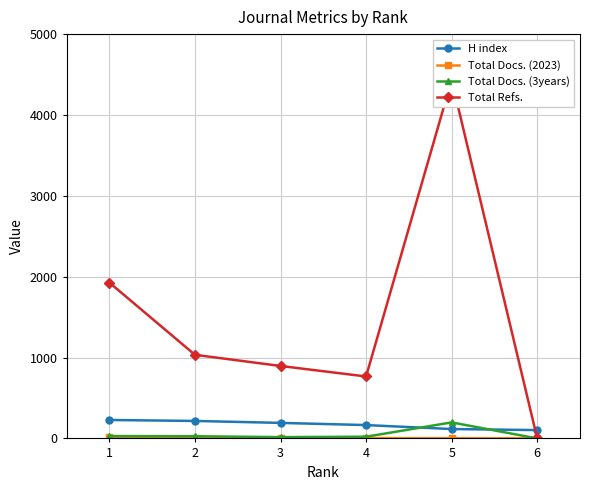

Which series has the largest total across all categories?

Total Refs.